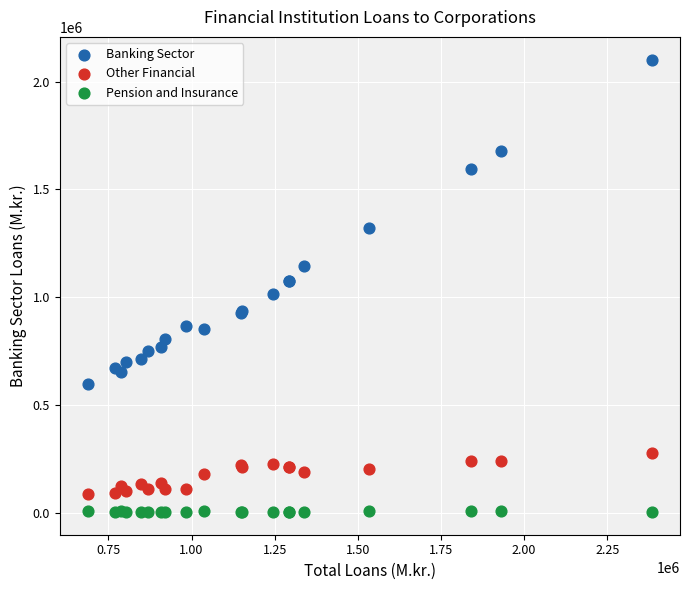

Which series reaches the maximum Y coordinate?

Banking Sector